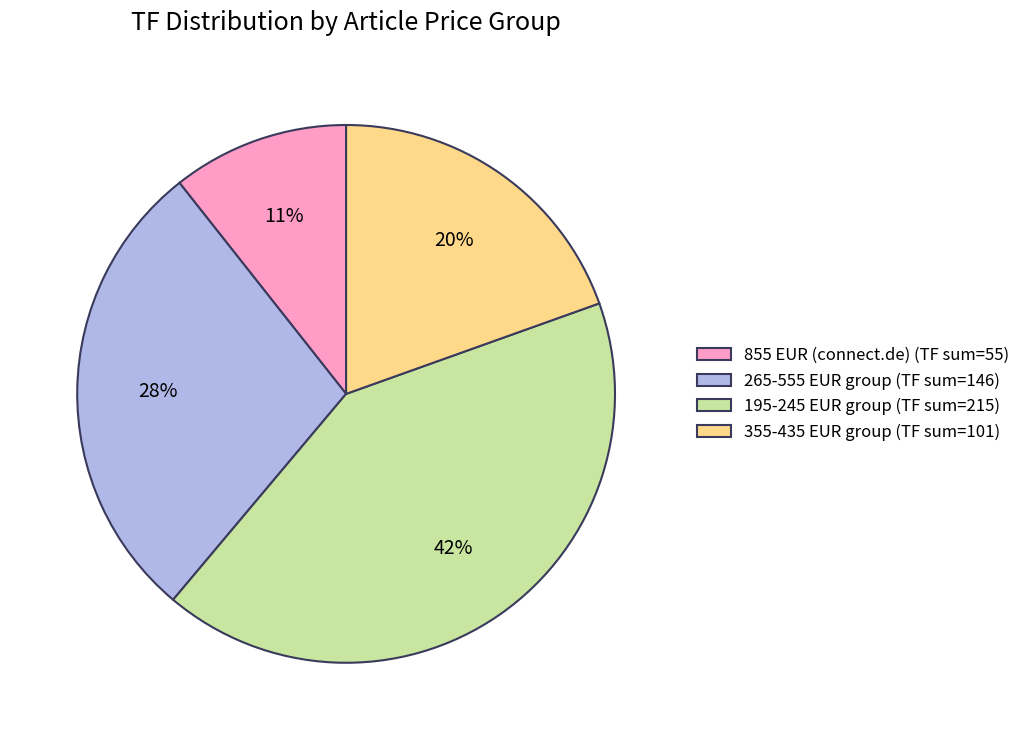

Count the number of slices in the pie.

4